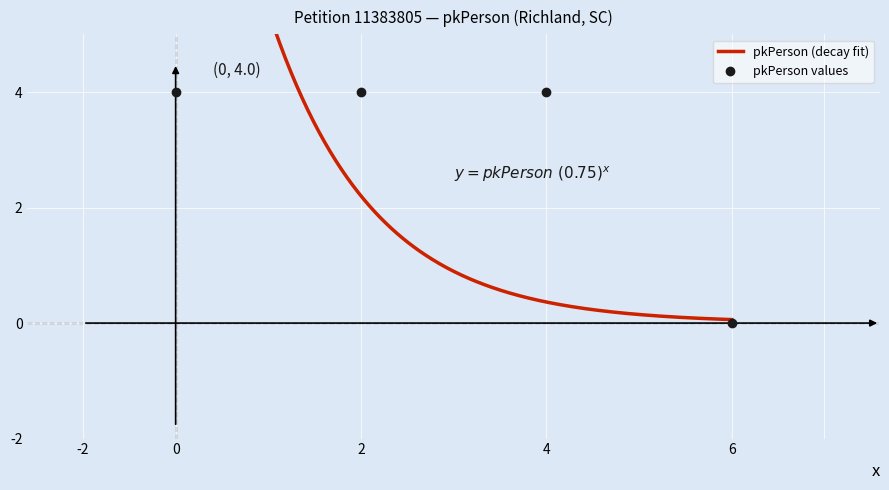

At which label does pkPerson values reach its minimum?

6